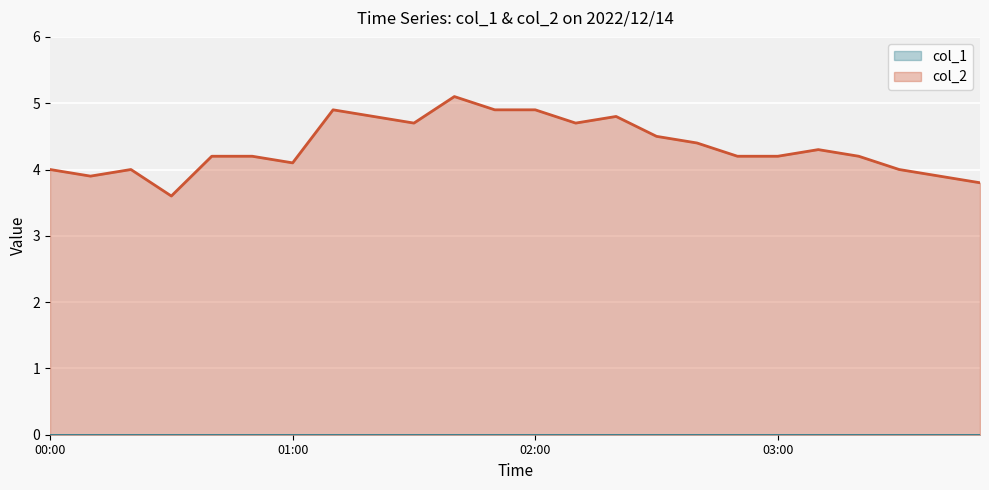

Read the value at 00:40.

4.2